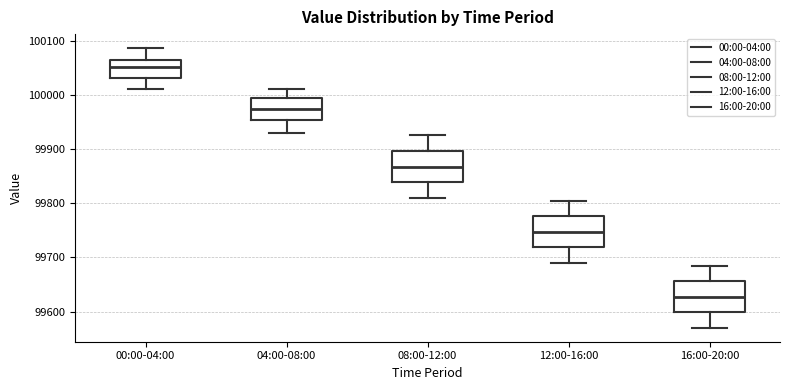

Reading left to right, read every box against the y-axis: the position of its median line, the range the box covers, and the ends of its whiskers. The values are not printed on the chart, so give them approximately, as read against the axis.

00:00-04:00: median 100050, box 100030 to 100060, whiskers 100010 to 100090
04:00-08:00: median 99970, box 99950 to 99990, whiskers 99930 to 100010
08:00-12:00: median 99870, box 99840 to 99900, whiskers 99810 to 99930
12:00-16:00: median 99750, box 99720 to 99780, whiskers 99690 to 99810
16:00-20:00: median 99630, box 99600 to 99660, whiskers 99570 to 99690